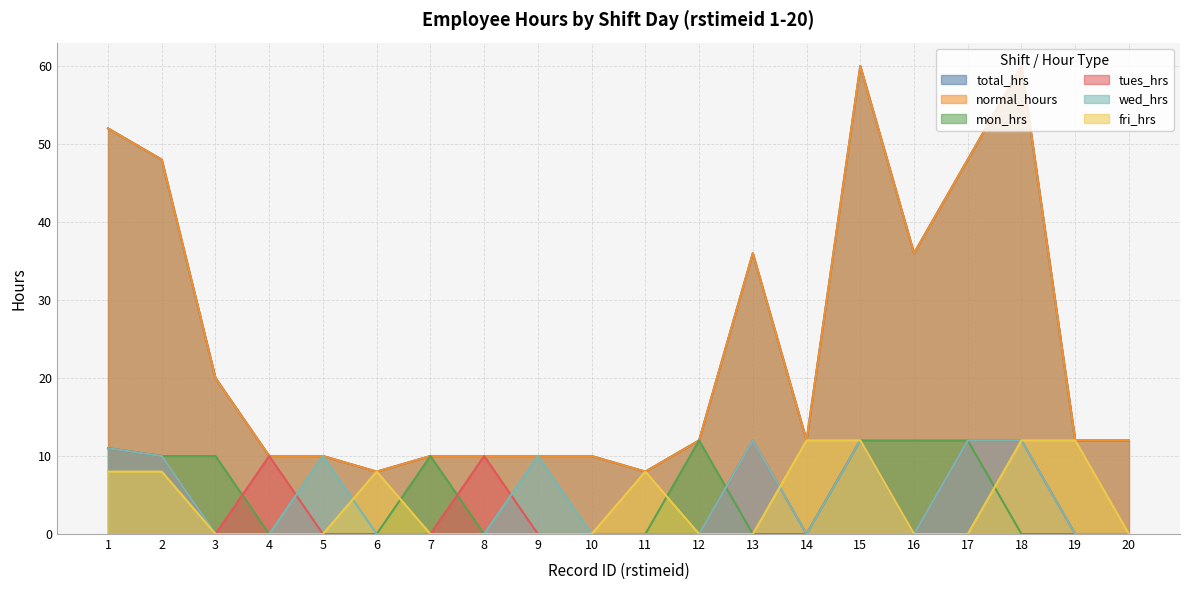

The value of wed_hrs at 1 is 16. True or false?

False